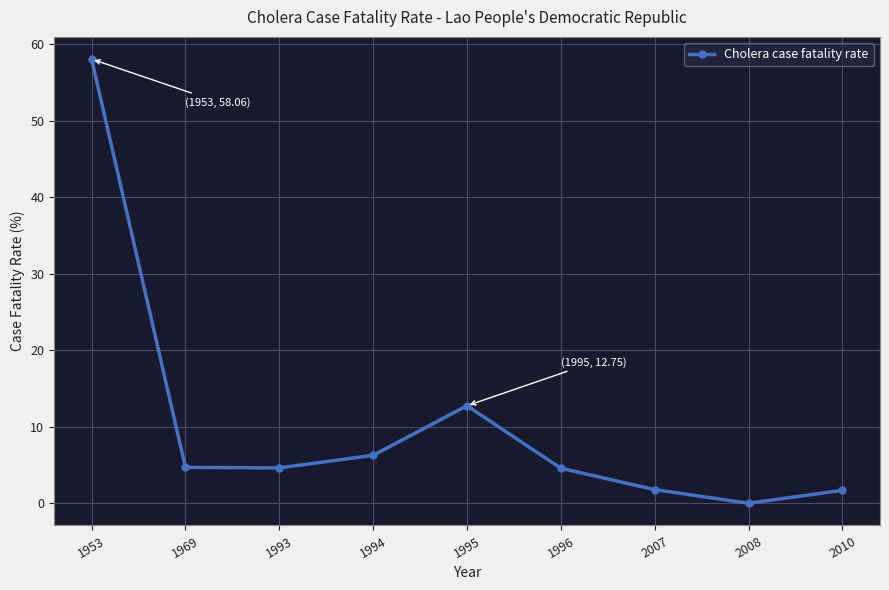

Read the value at 1995.

12.8